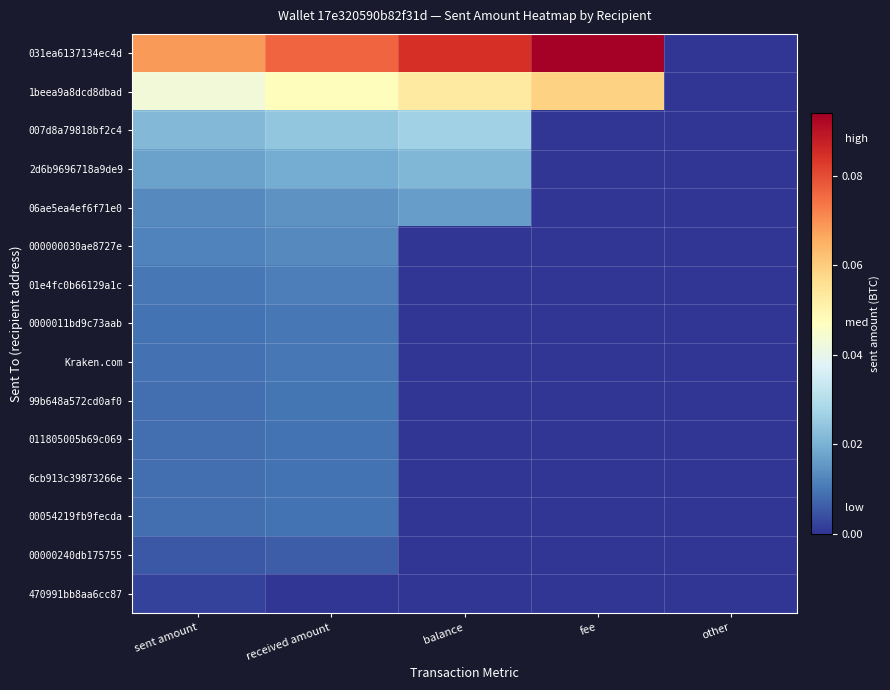

What is the spread (max minus min) of values at sent amount?

0.1